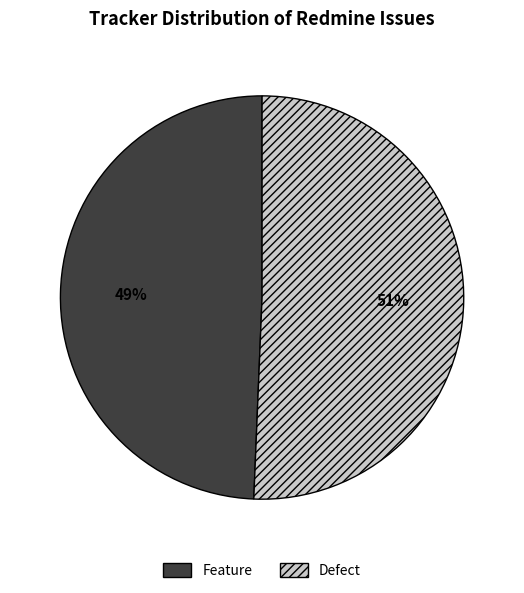

To the nearest percent, what is the average slice percentage?

50%